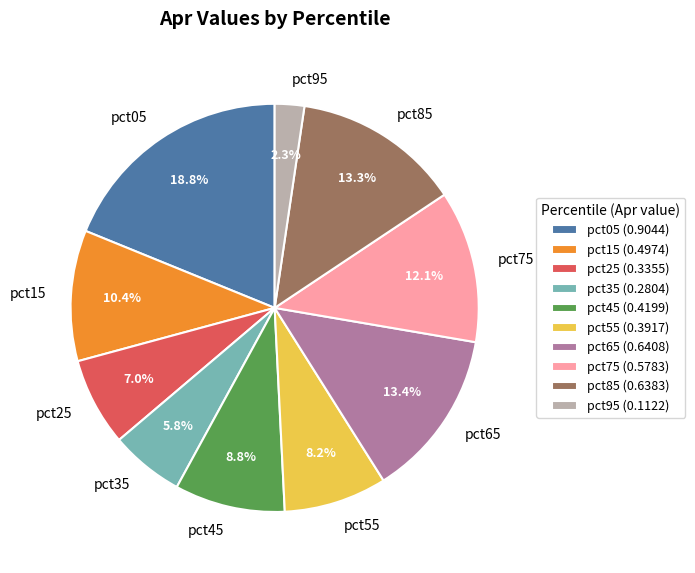

Do pct95 and pct15 together represent more than half of the pie?

No